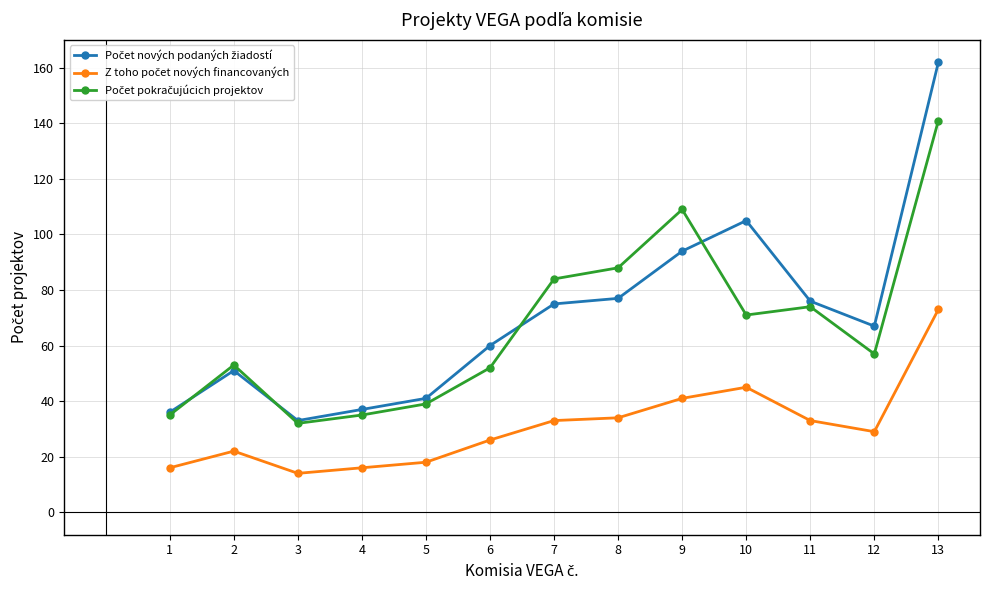

What is the minimum value shown in the chart?

14